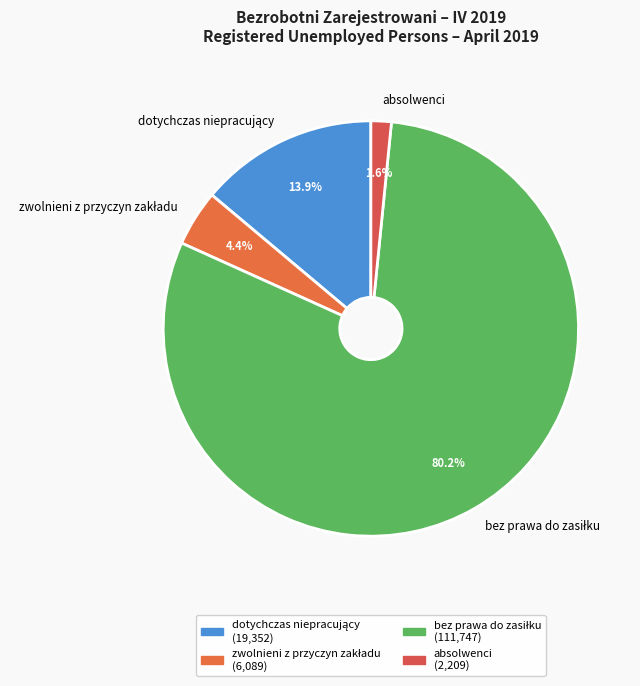

Does any single category account for the majority?

Yes